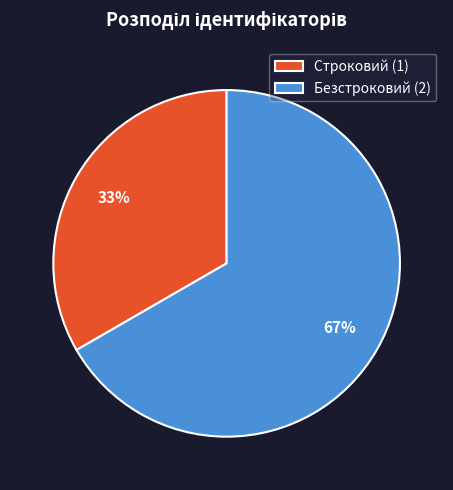

What is the largest slice in the pie chart?

Безстроковий